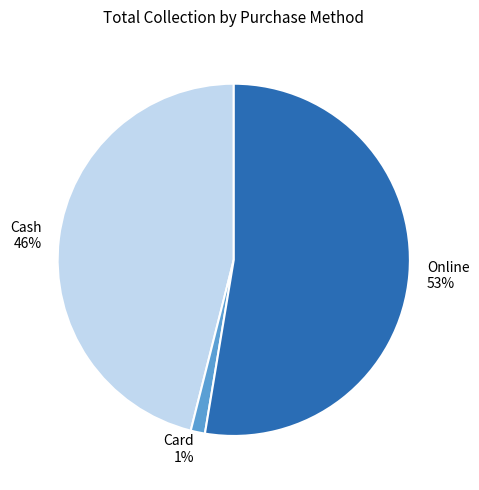

True or false: Cash accounts for 56% of the total.

False